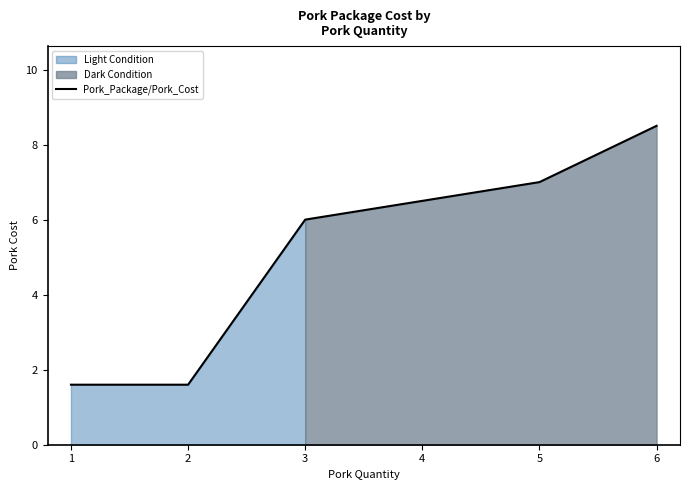

True or false: Pork_Package/Pork_Cost has a value of 8.6 at 3.

False